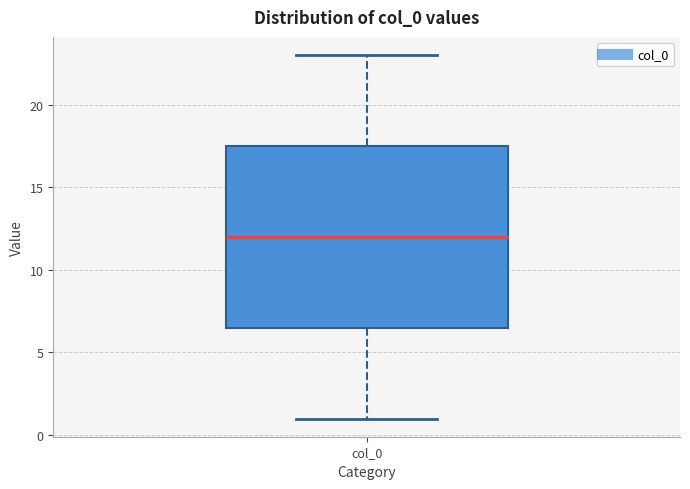

Where does the upper whisker of the box for col_0 end on the y-axis? The values are not printed on the chart, so give them approximately, as read against the axis.

23.0